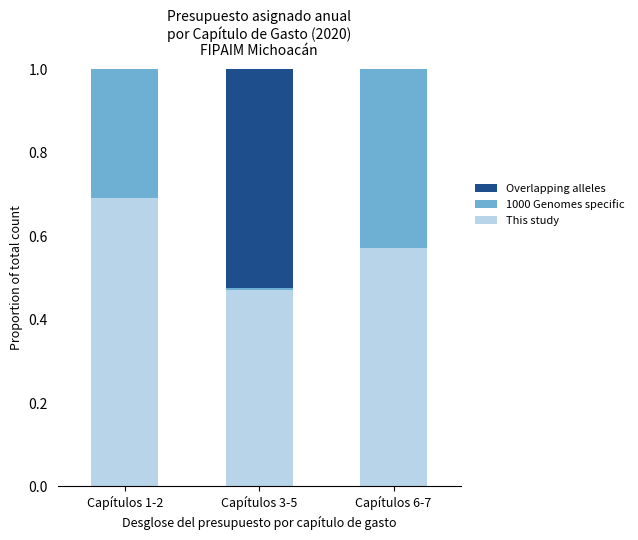

What are all the series names shown in the legend?

Overlapping alleles, 1000 Genomes specific, This study